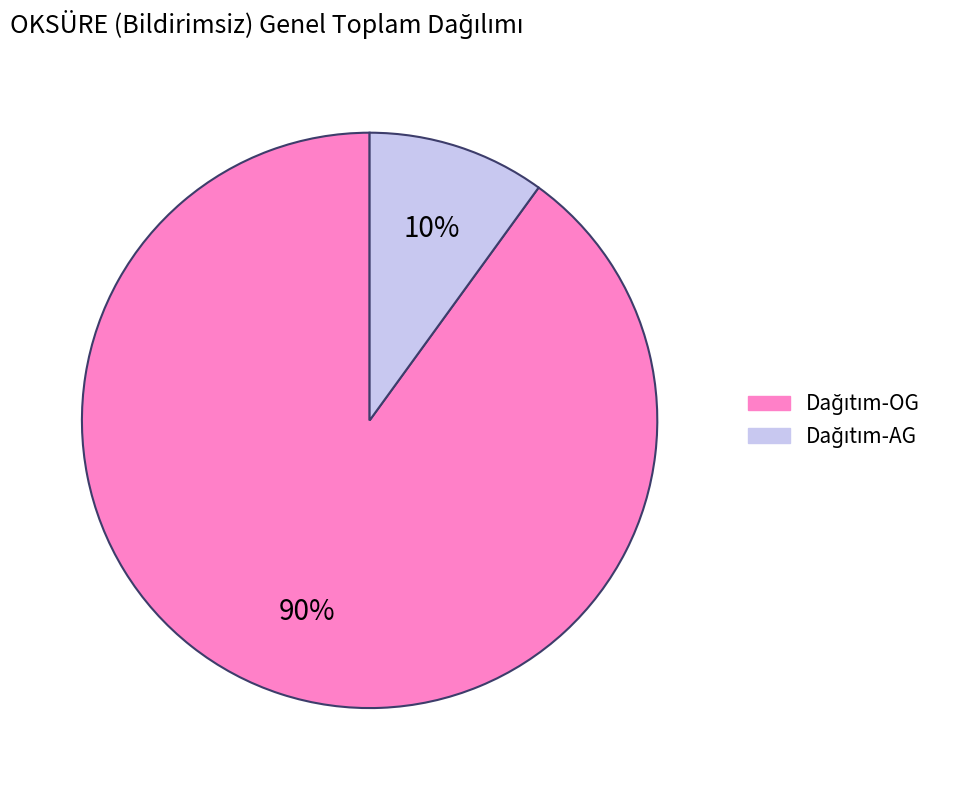

To the nearest percent, what is the average slice percentage?

50%